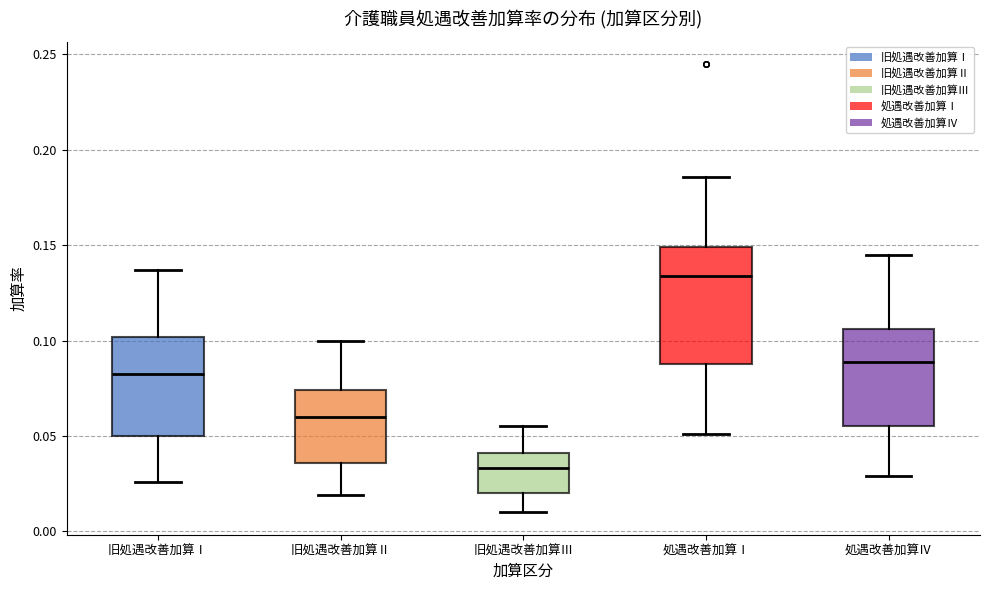

Which box's median line is the lowest?

旧処遇改善加算Ⅲ